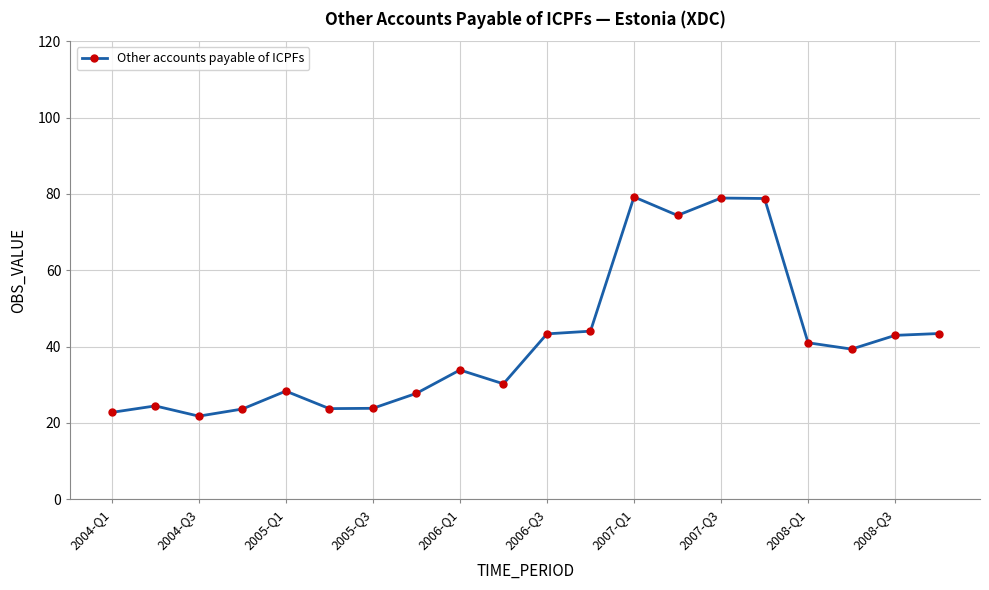

What is the greatest value displayed?

79.2